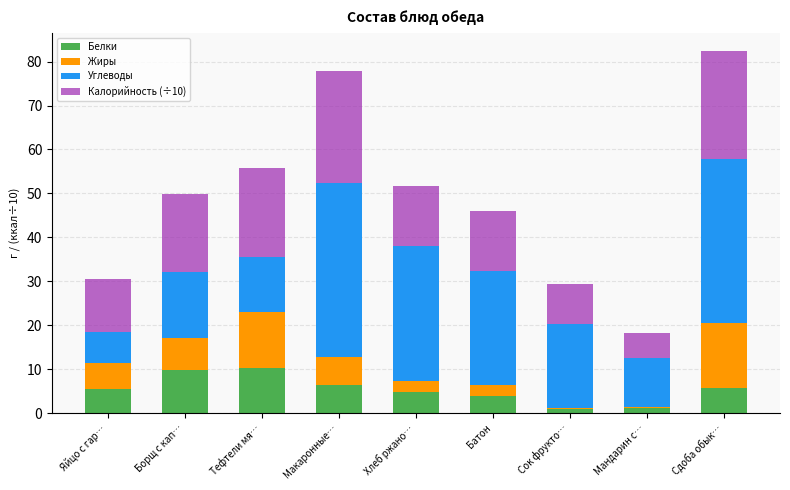

What is the sum of all Белки values?

48.8